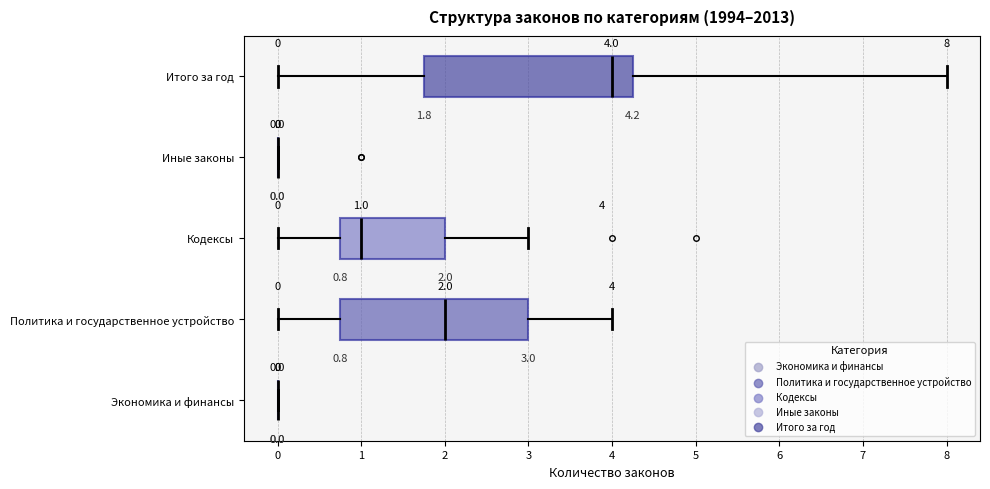

Comparing the boxes themselves (not the whiskers), which one is the widest?

Итого за год